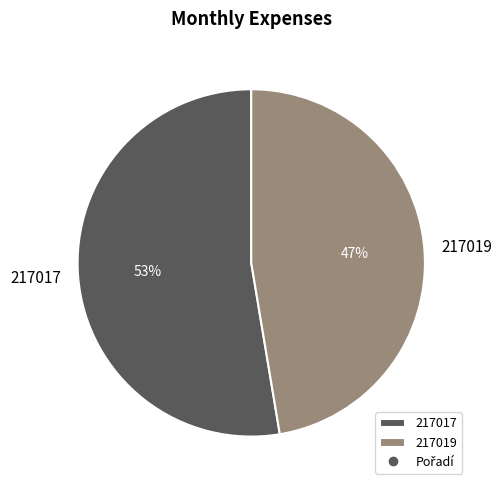

To the nearest percent, what portion does 217017 represent?

53%